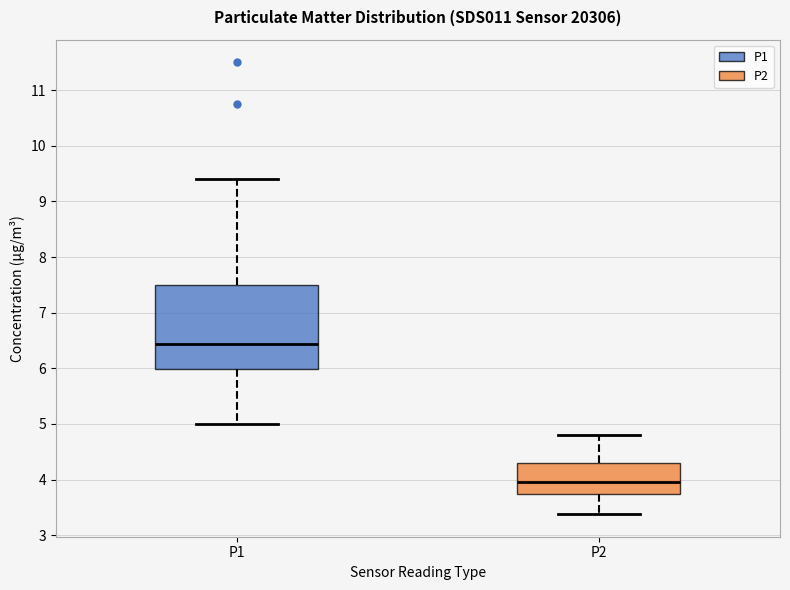

Which box has the highest median line?

P1